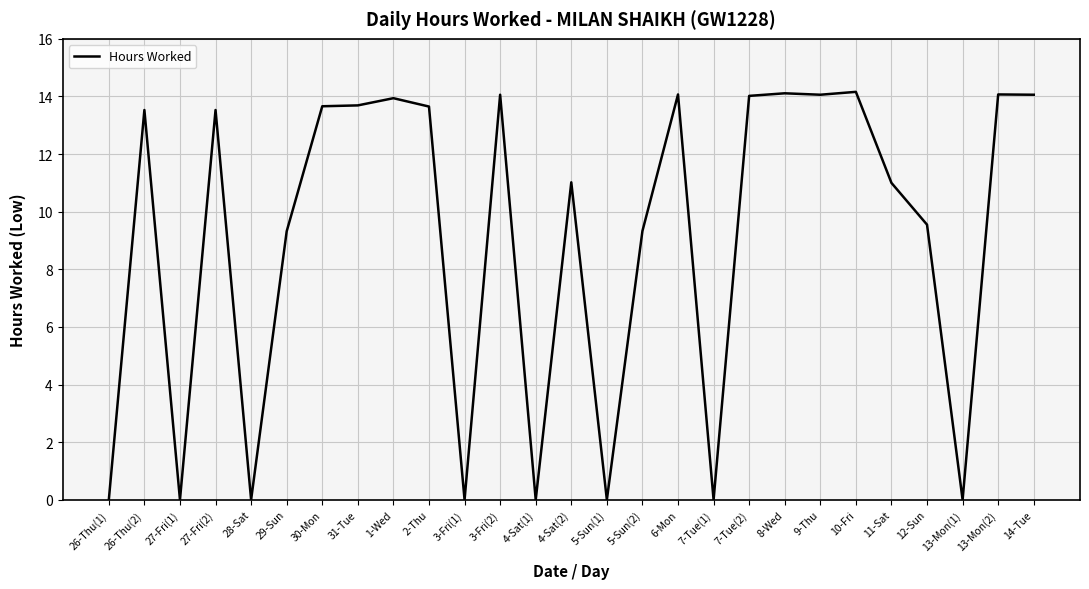

What is the maximum value shown in the chart?

14.2